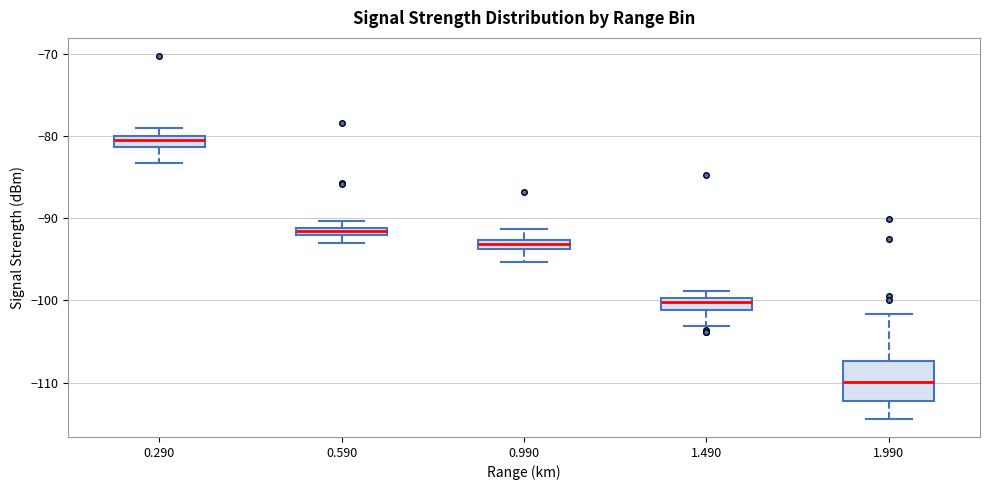

Comparing the boxes themselves (not the whiskers), which one is the tallest?

1.990